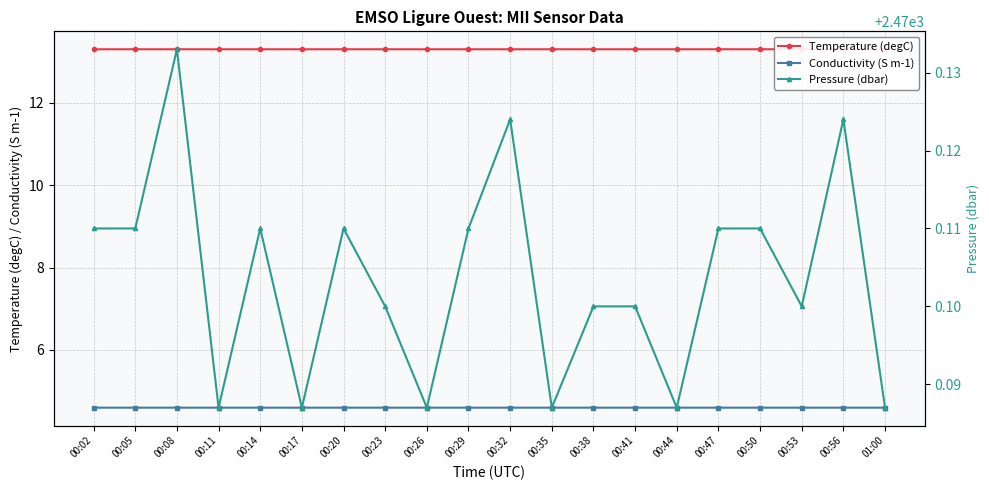

Is it true that Pressure (dbar) equals 2470.1 at 00:47?

True